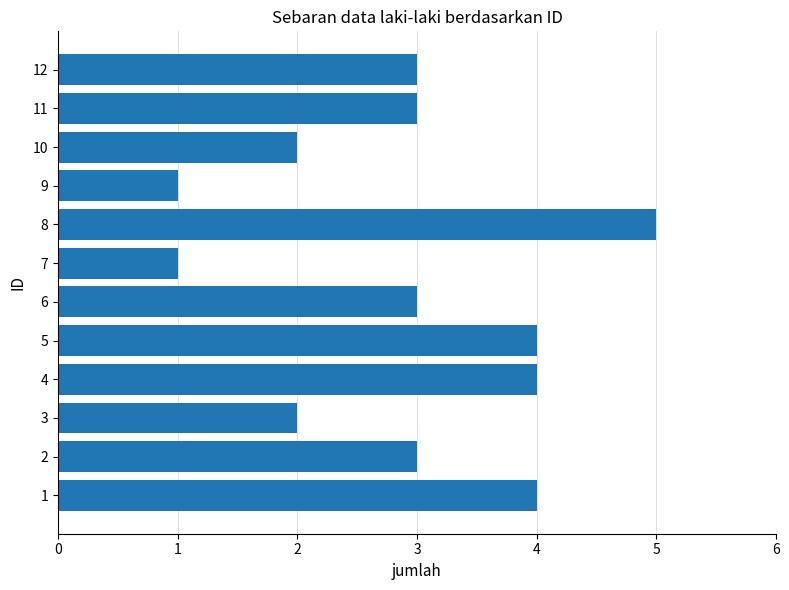

True or false: the data shows 2 at 6.

False